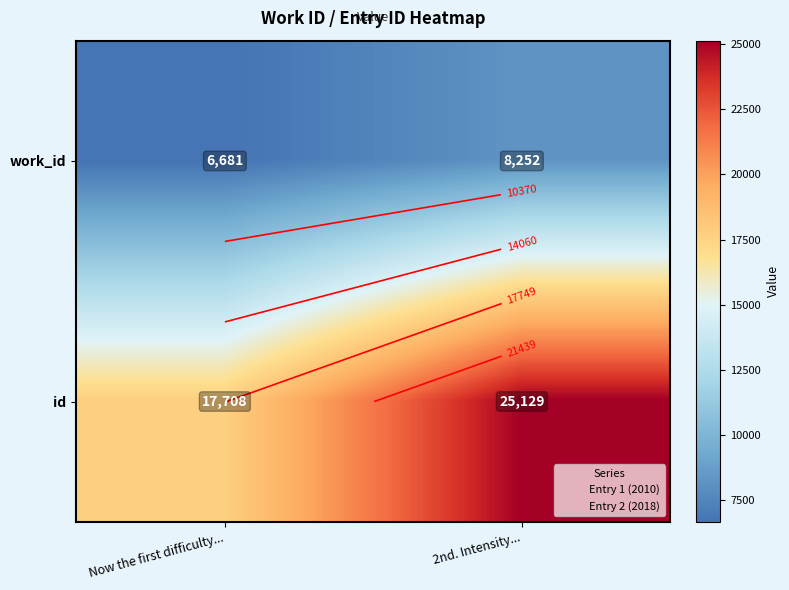

What is the sum of the work_id values at Now the first difficulty... and 2nd. Intensity...?

14933